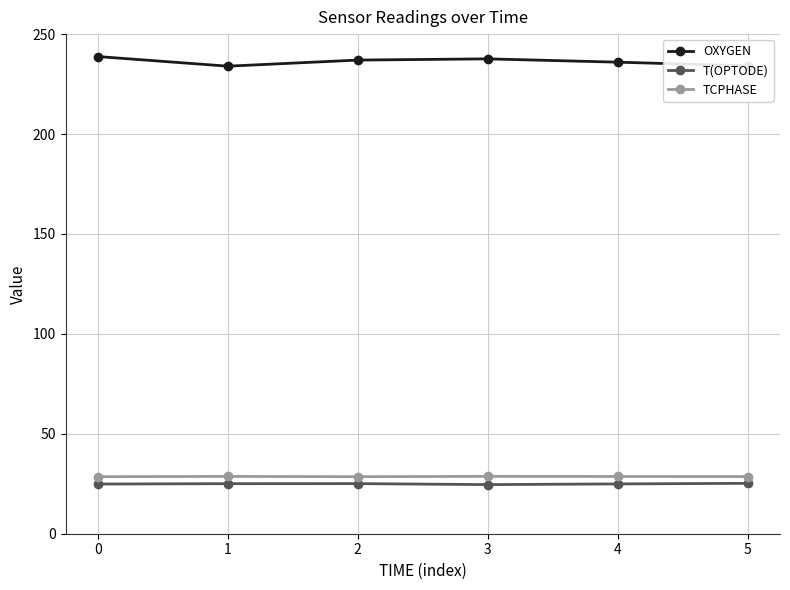

Count the number of categories in the chart.

6